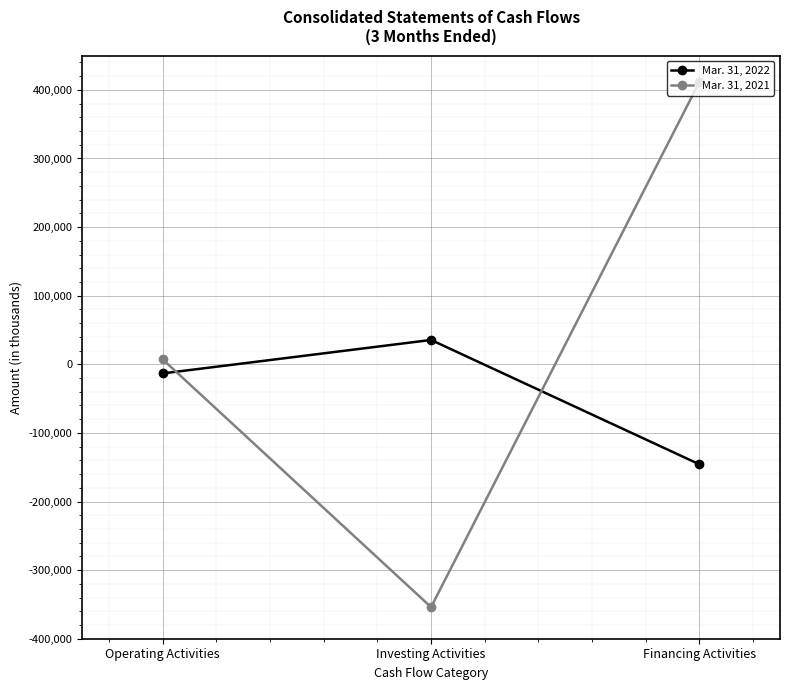

How many lines are shown in the chart?

2